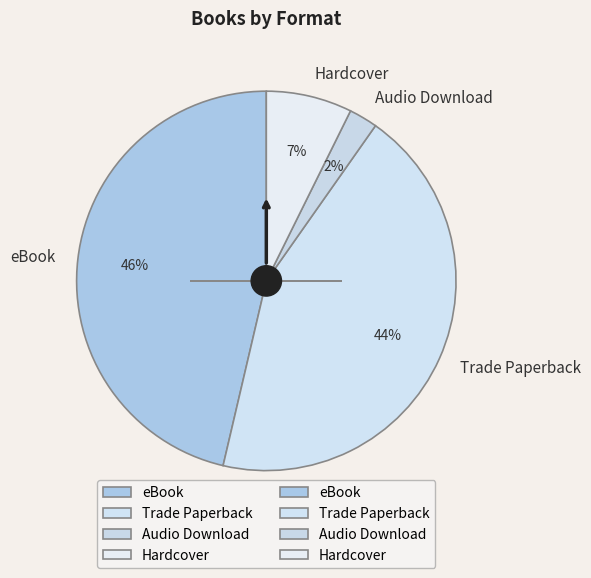

Is it true that Trade Paperback is 35% of the pie?

False